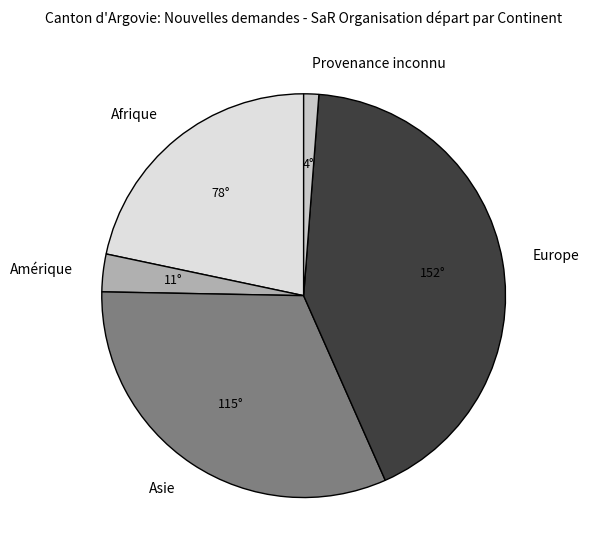

What is the ratio of the value at Asie to the value at Amérique?

10.6